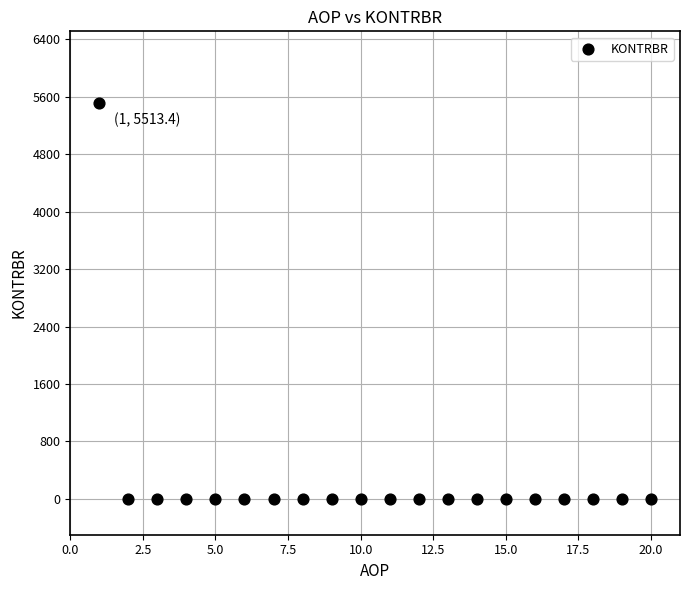

What is the range of X values (max minus min)?

19.0